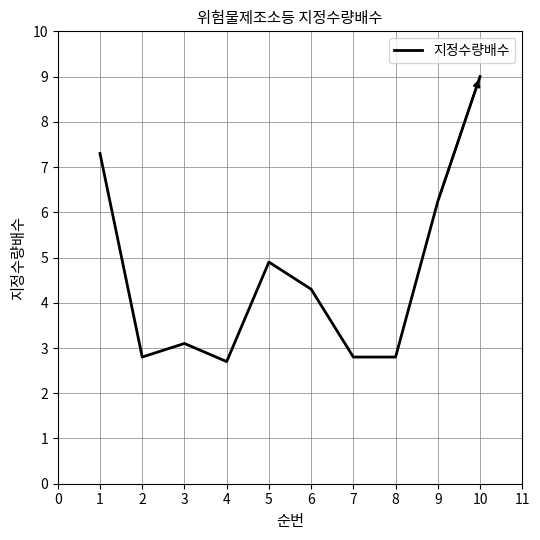

Which category has the highest value across all series?

10